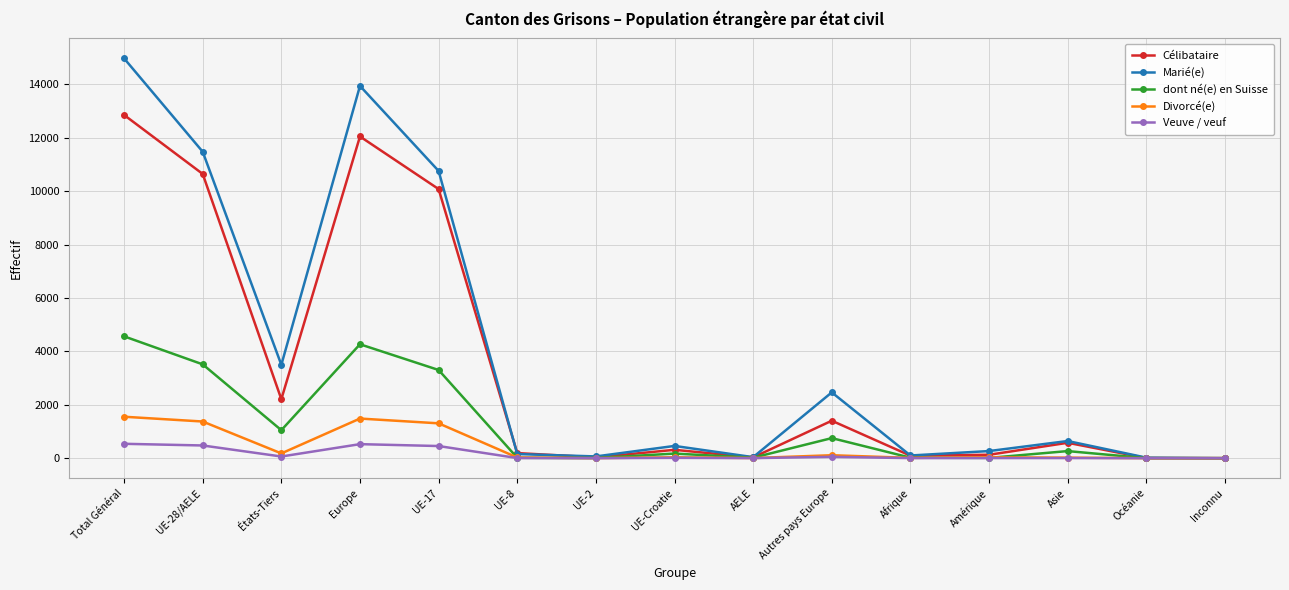

Which series changed the most between États-Tiers and Inconnu?

Marié(e)